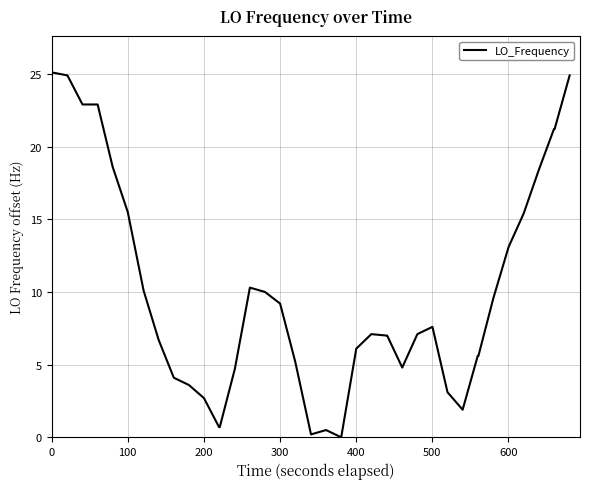

What is the maximum value shown in the chart?

25.1